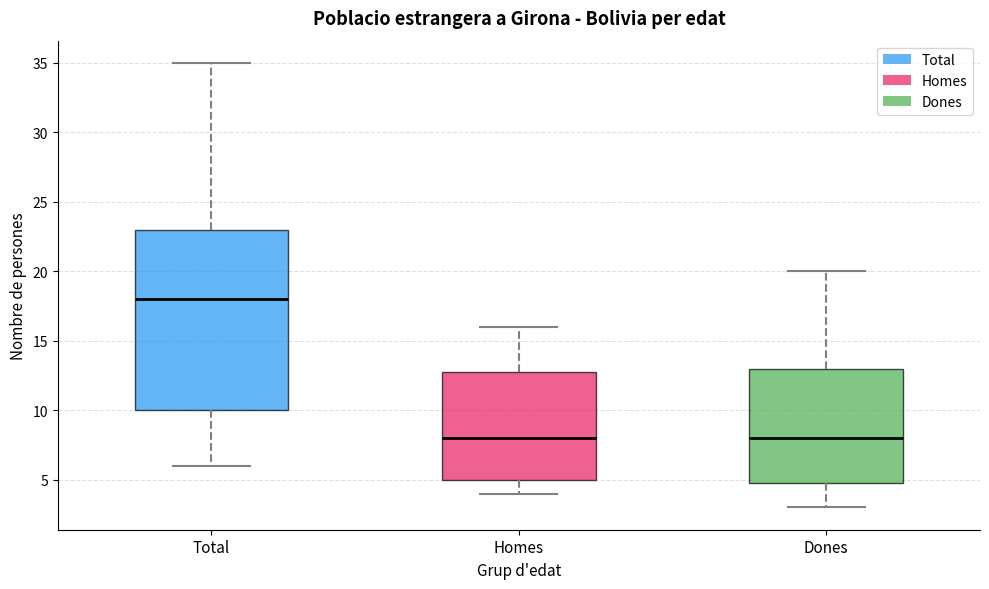

Reading left to right, read every box against the y-axis: the position of its median line, the range the box covers, and the ends of its whiskers. The values are not printed on the chart, so give them approximately, as read against the axis.

Total: median 18, box 10 to 23, whiskers 6 to 35
Homes: median 8, box 5 to 13, whiskers 4 to 16
Dones: median 8, box 5 to 13, whiskers 3 to 20